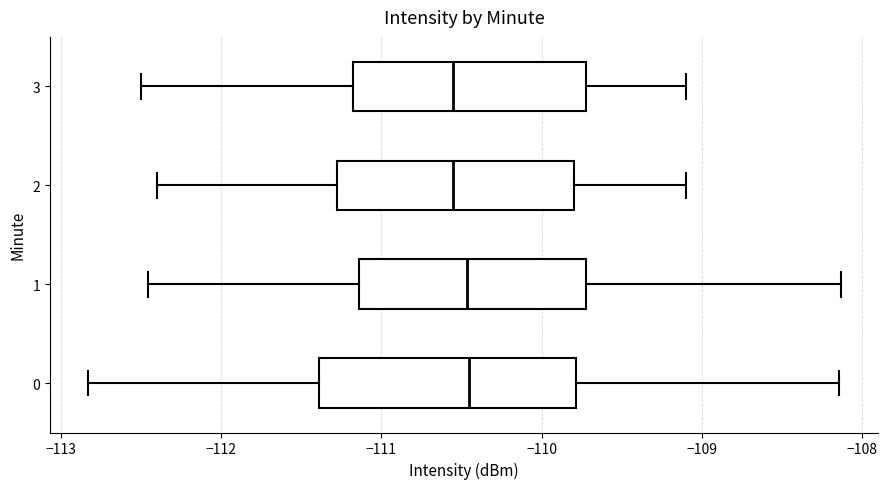

Reading bottom to top, transcribe this box plot: for each box, give where its median line is, the range the box spans, and where its two whiskers end, as read against the x-axis. The values are not printed on the chart, so give them approximately, as read against the axis.

0: median -110.5, box -111.4 to -109.8, whiskers -112.8 to -108.1
1: median -110.5, box -111.1 to -109.7, whiskers -112.5 to -108.1
2: median -110.5, box -111.3 to -109.8, whiskers -112.4 to -109.1
3: median -110.5, box -111.2 to -109.7, whiskers -112.5 to -109.1